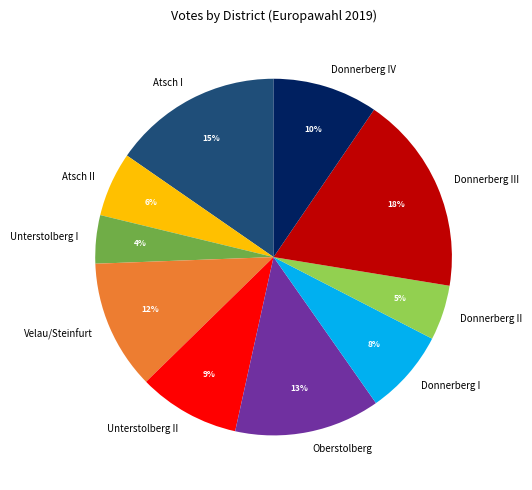

How many slices are in this pie chart?

10